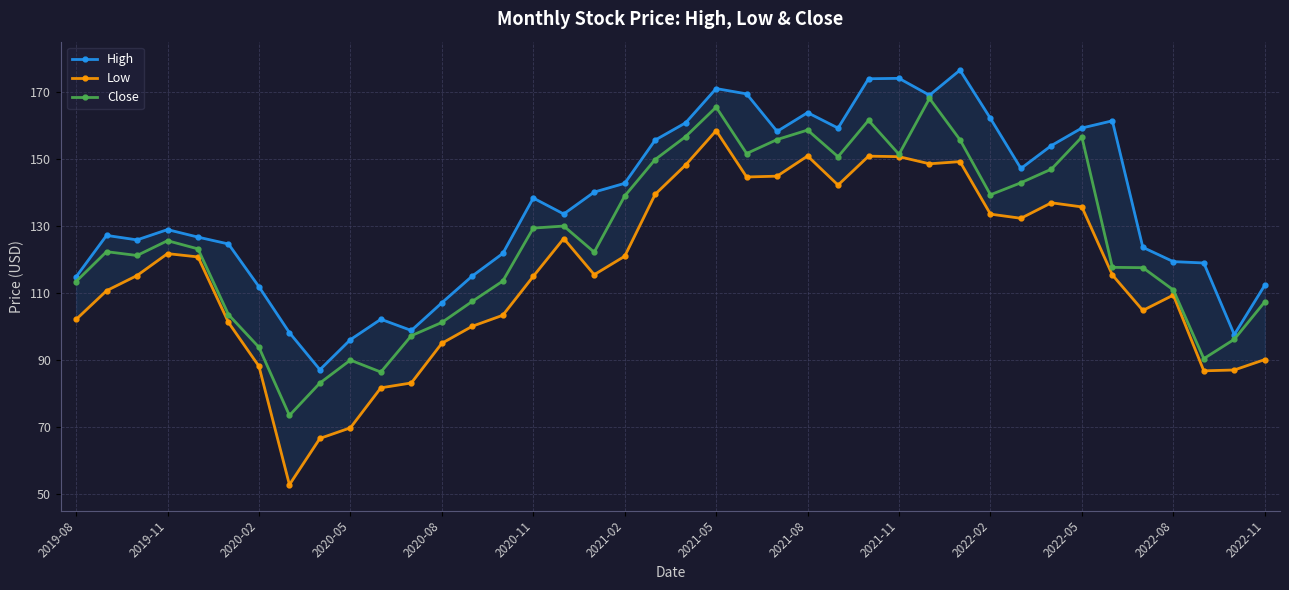

At how many categories does at least one series exceed 63?

40